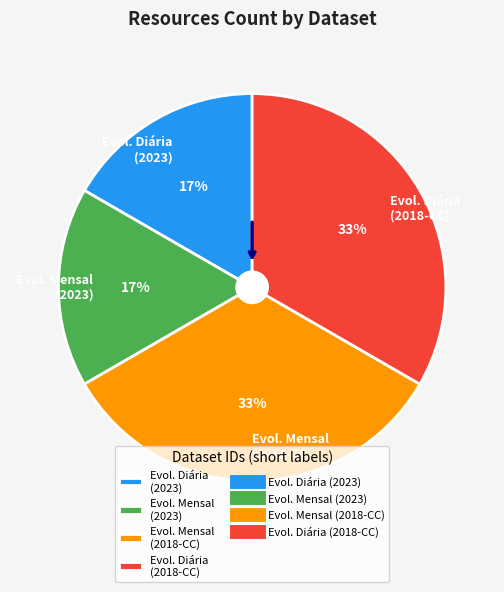

Approximately how many times larger is the value at Evol. Diária (2023) compared to Evol. Mensal (2023)?

1.0